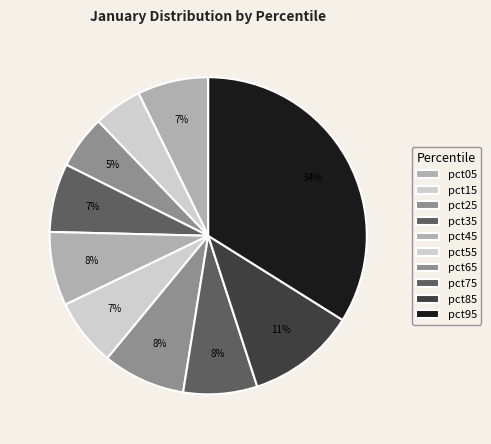

How much of the chart is everything except pct75?

92.5%